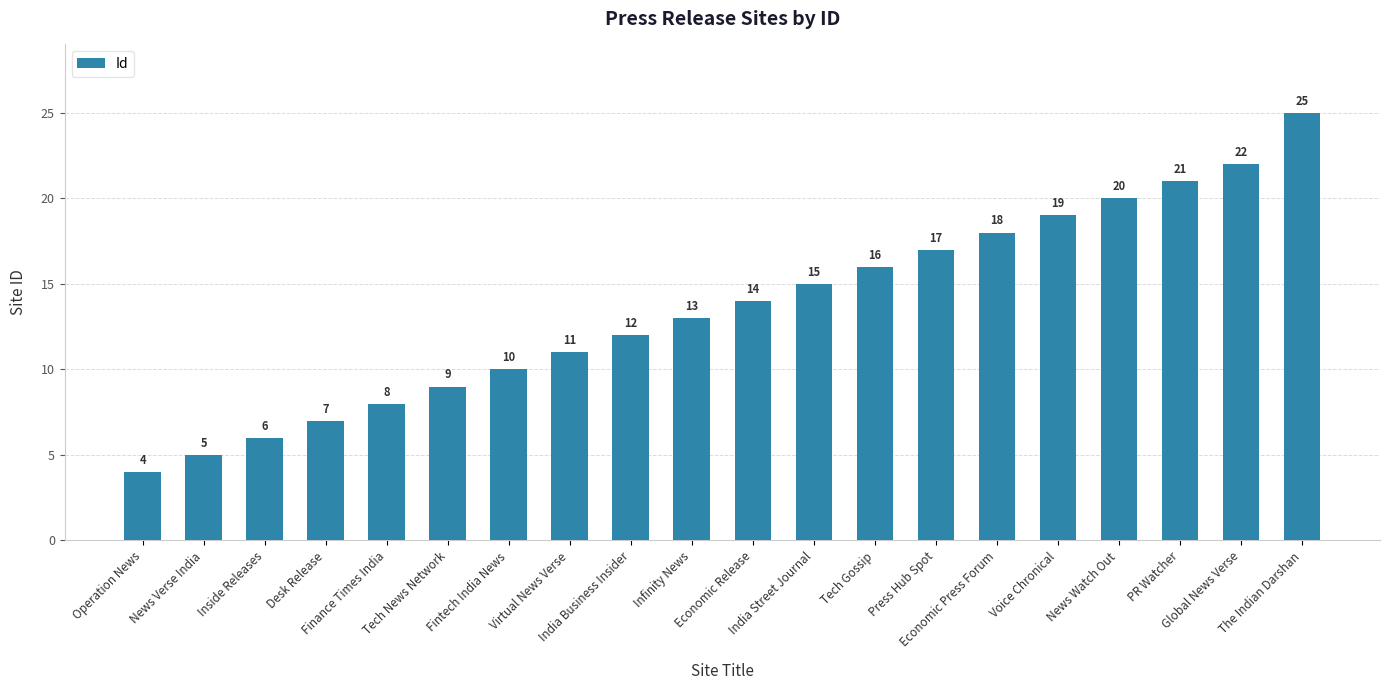

What is the change in value from News Verse India to Voice Chronical?

+14